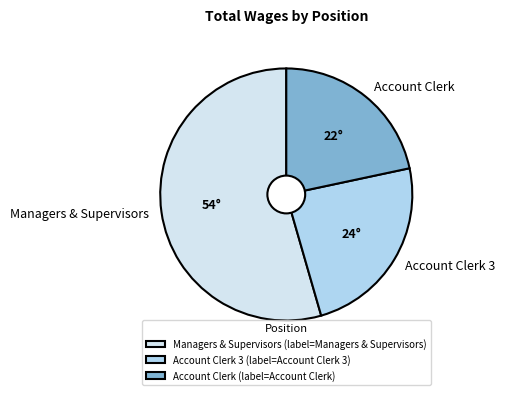

Between Managers & Supervisors and Account Clerk, which is larger?

Managers & Supervisors